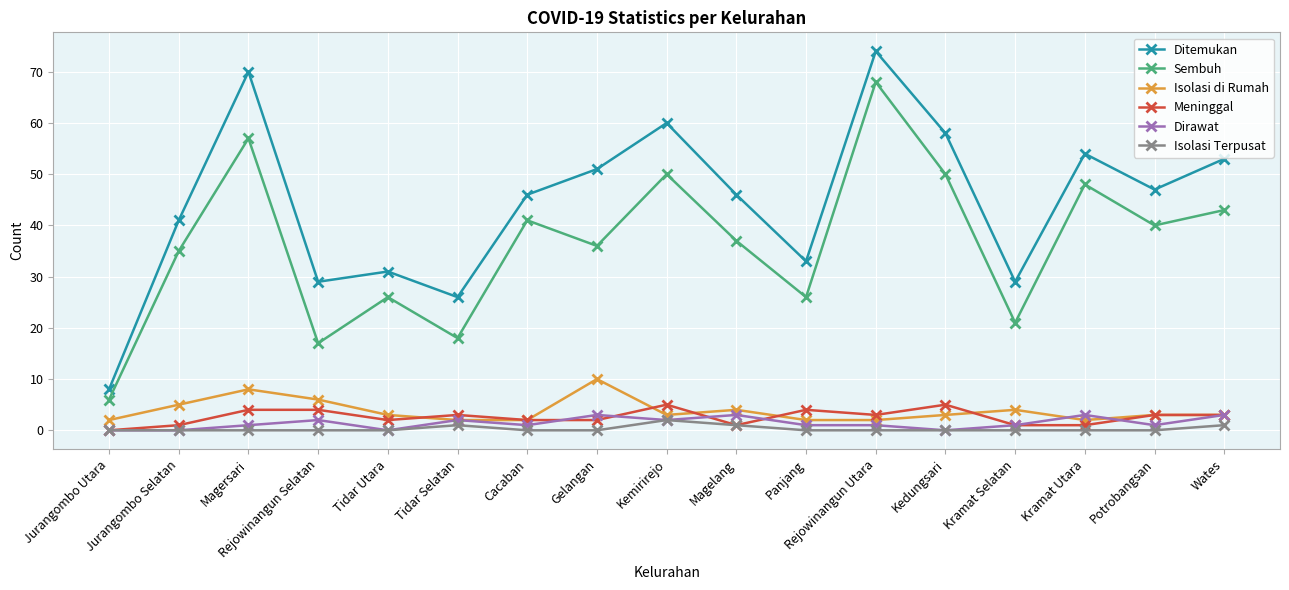

At which label does Isolasi di Rumah first exceed 3?

Jurangombo Selatan